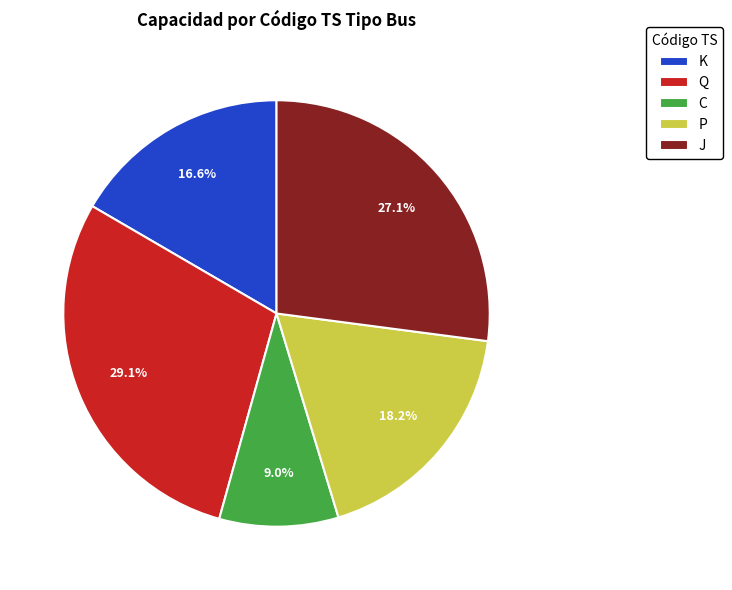

Count the number of slices in the pie.

5